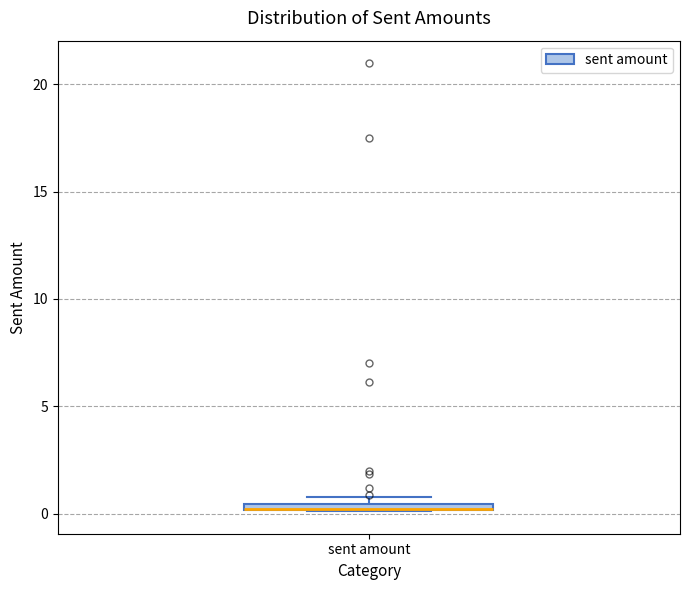

Where is the lower edge of the box for sent amount on the y-axis? The values are not printed on the chart, so give them approximately, as read against the axis.

0.0